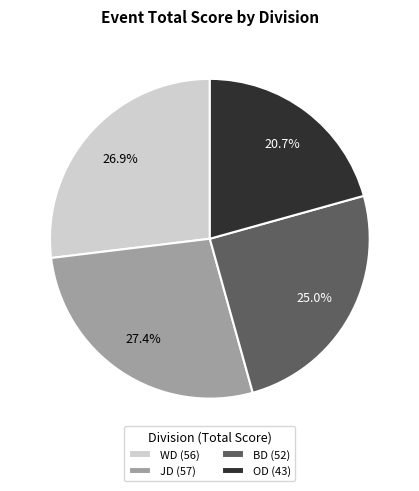

Is there a majority slice in this chart?

No